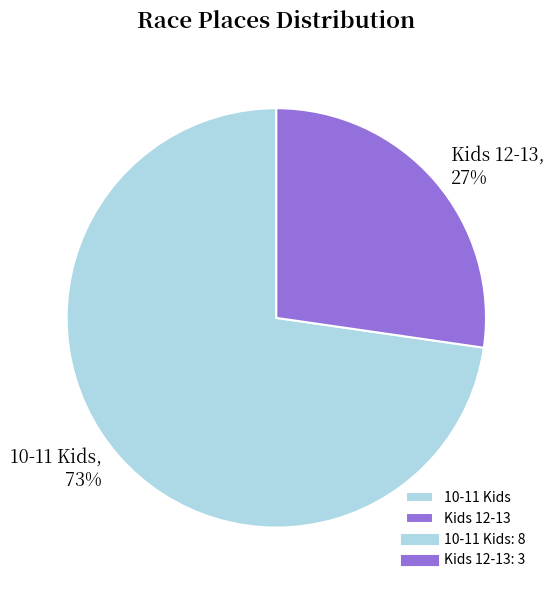

What is the ratio of the value at 10-11 Kids to the value at Kids 12-13?

2.7